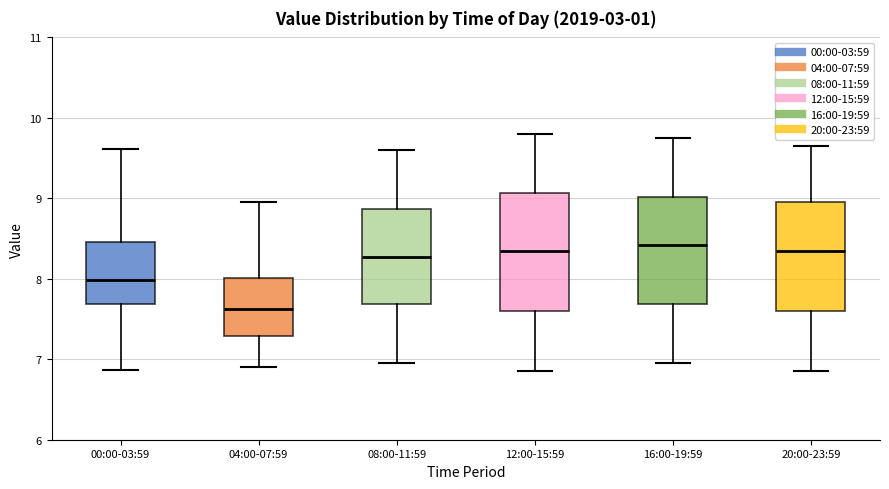

Which box is the tallest, from its lower edge to its upper edge?

12:00-15:59